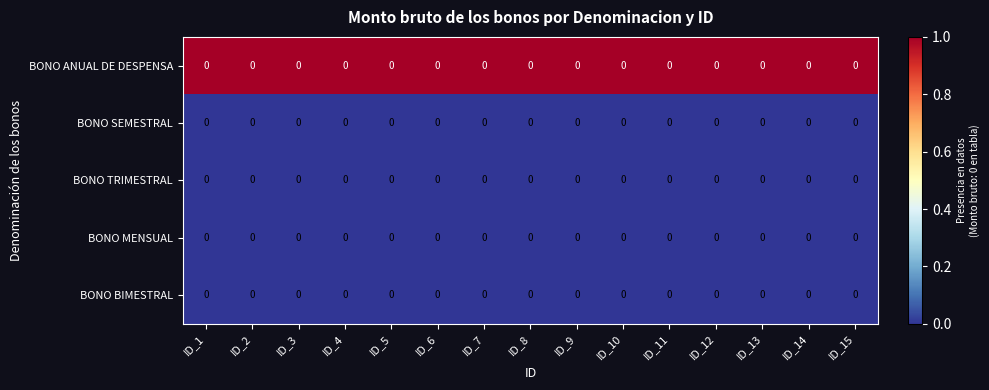

At how many categories does at least one series exceed 0?

15